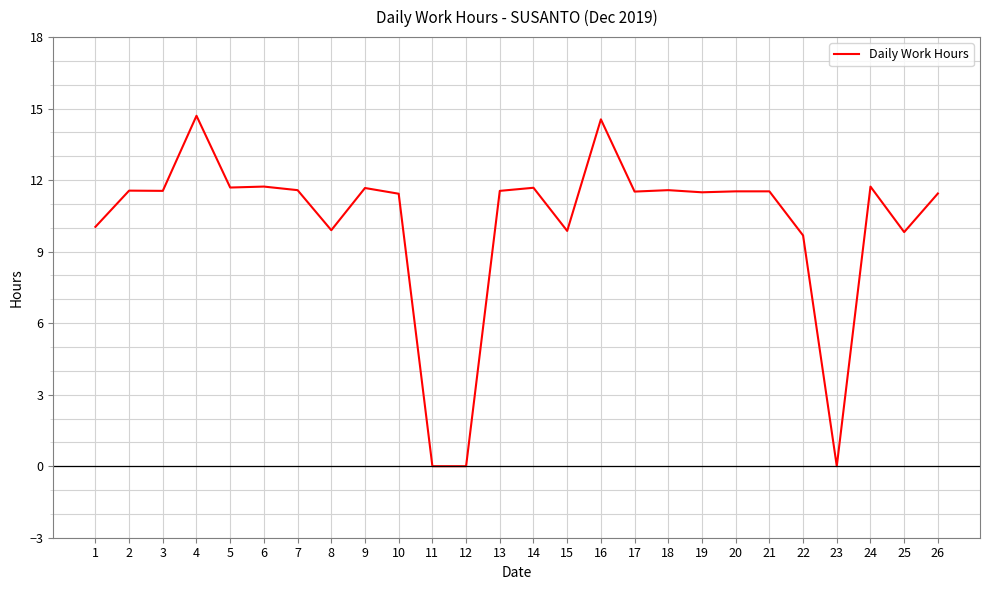

The value at 1 is 16.0. True or false?

False